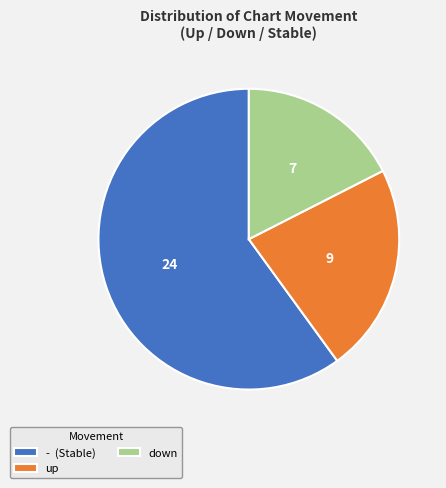

Does any single category account for the majority?

Yes